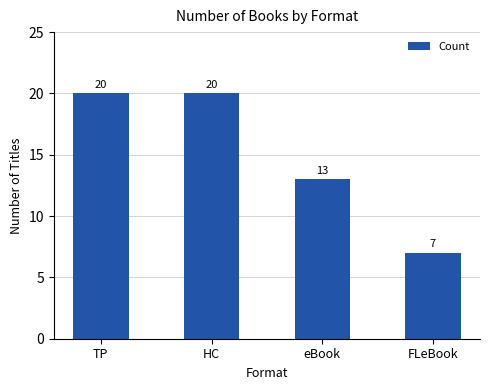

What value does the data have at FLeBook, to the nearest 5?

5